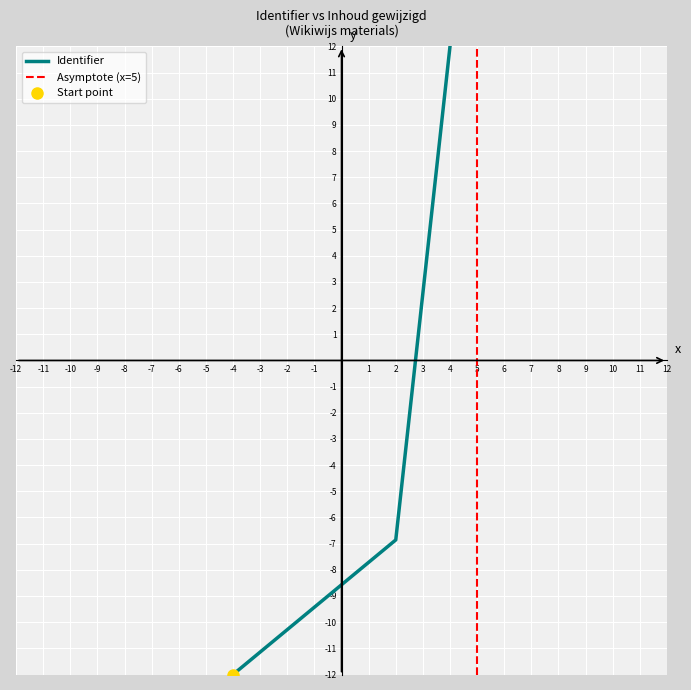

How many values exceed -8?

2